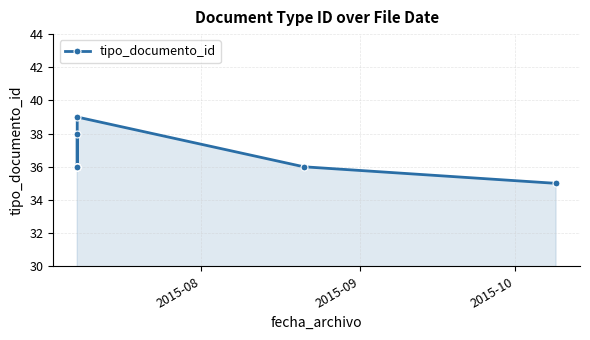

What is the difference between the second highest and minimum values?

3